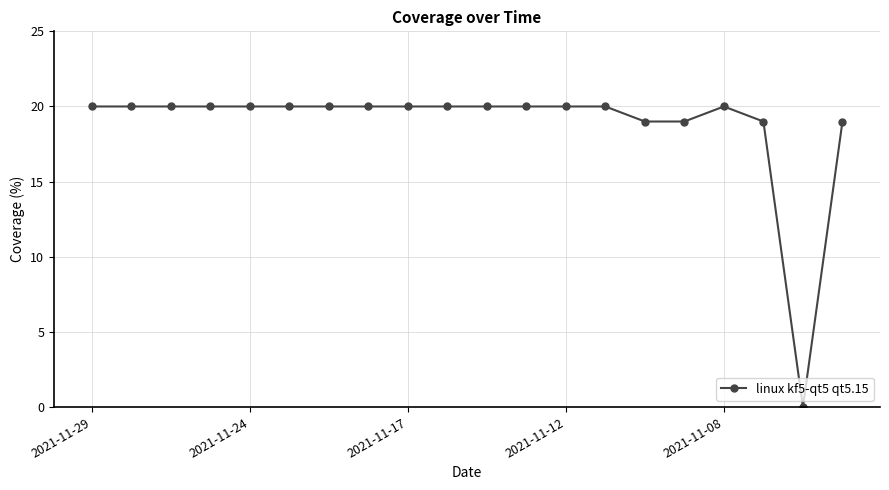

What is the value of the 13th point from the left?

20